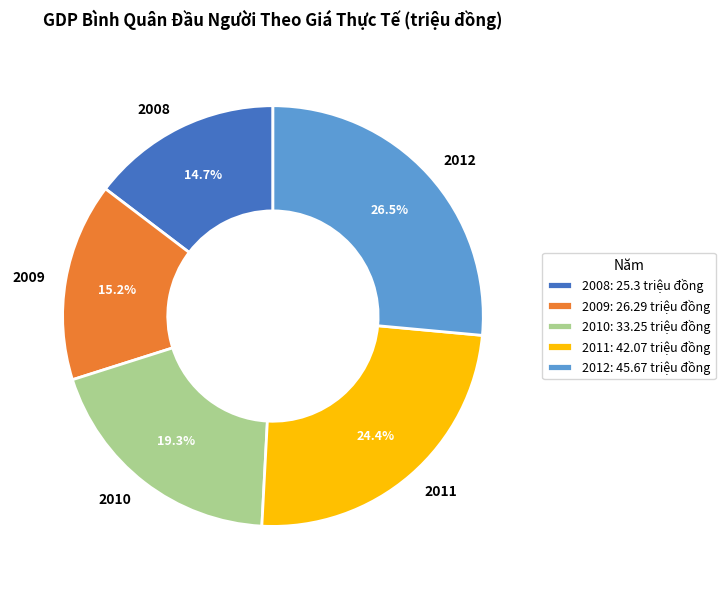

Rank the categories by value from lowest to highest.

2008, 2009, 2010, 2011, 2012